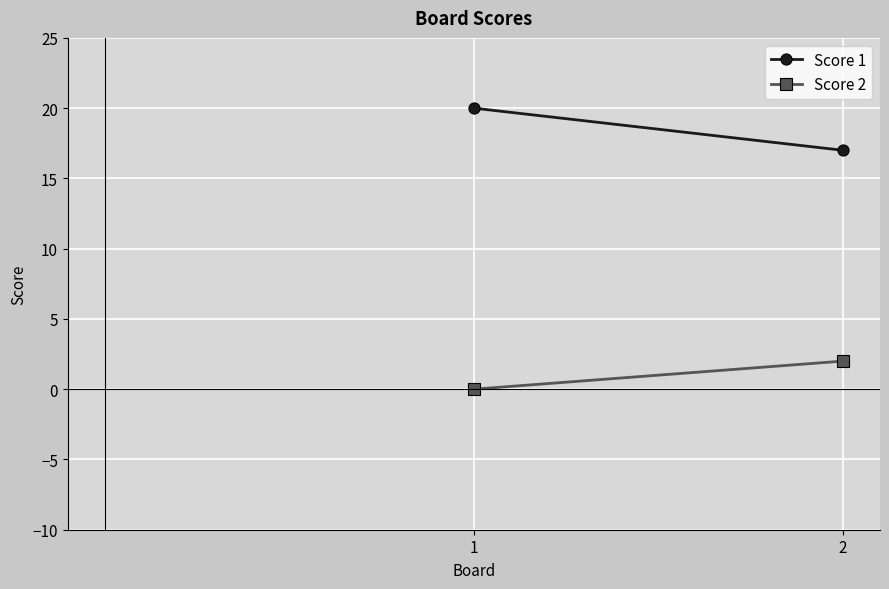

Between 1 and 2, which is larger?

1